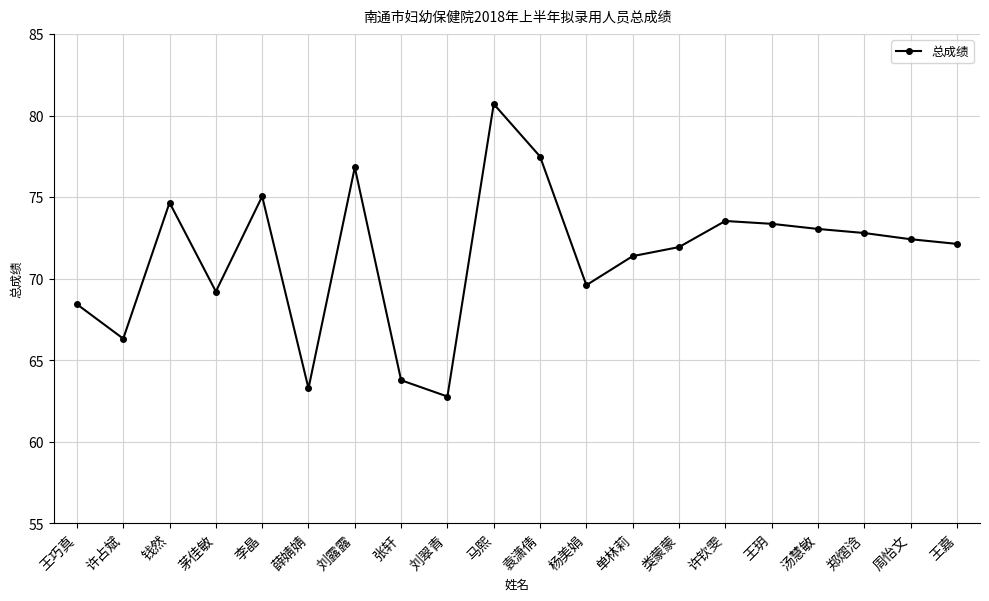

At which label does the data first exceed 72?

钱然